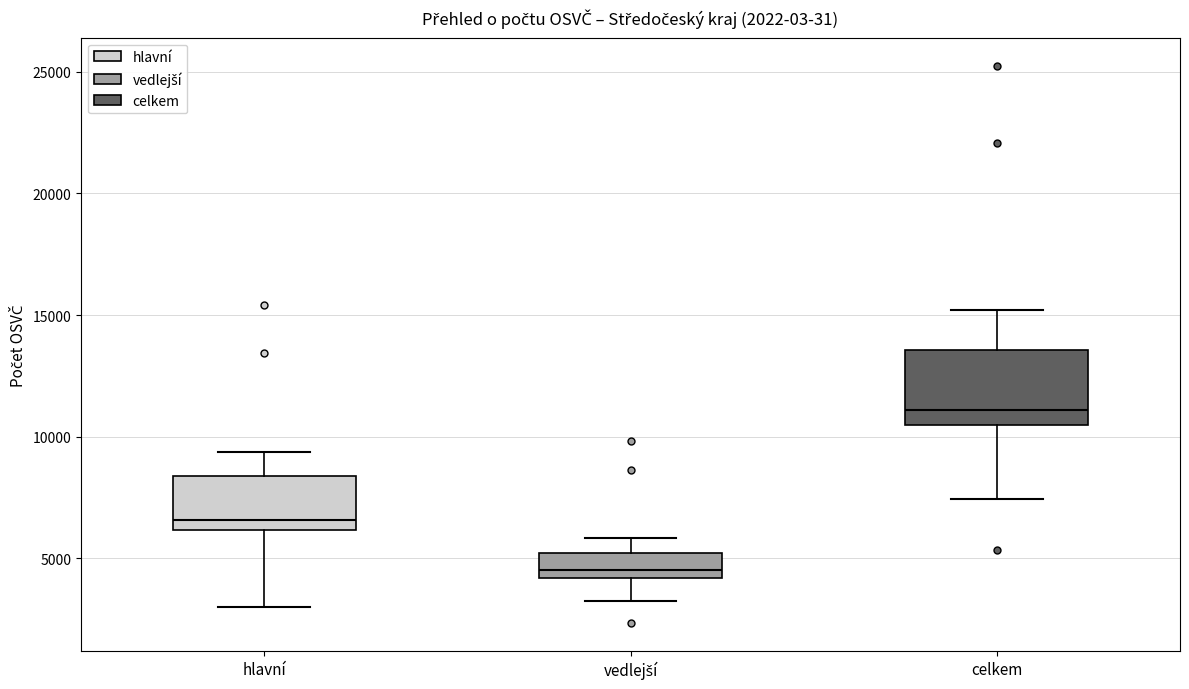

Which box's median line is the lowest?

vedlejší